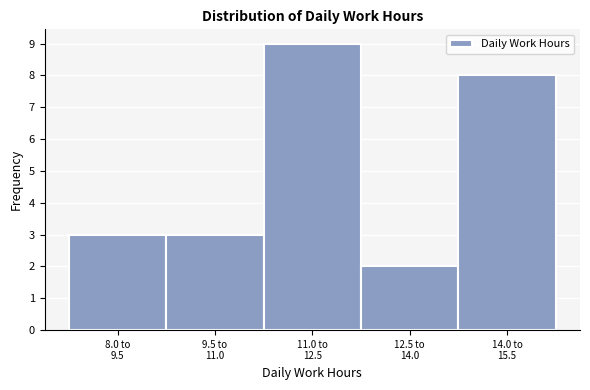

Reading left to right, what are all the values shown in this chart?

3	3	9	2	8